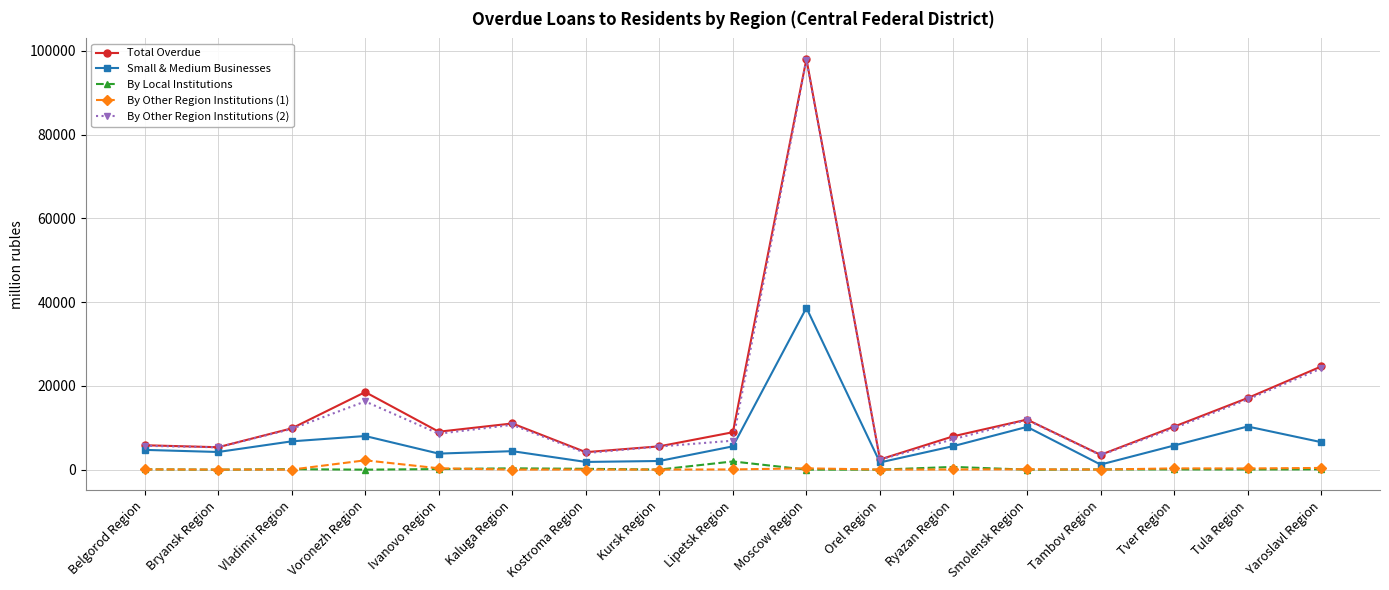

What is the value of the By Other Region Institutions (2) point at the 13th from the left?

11874